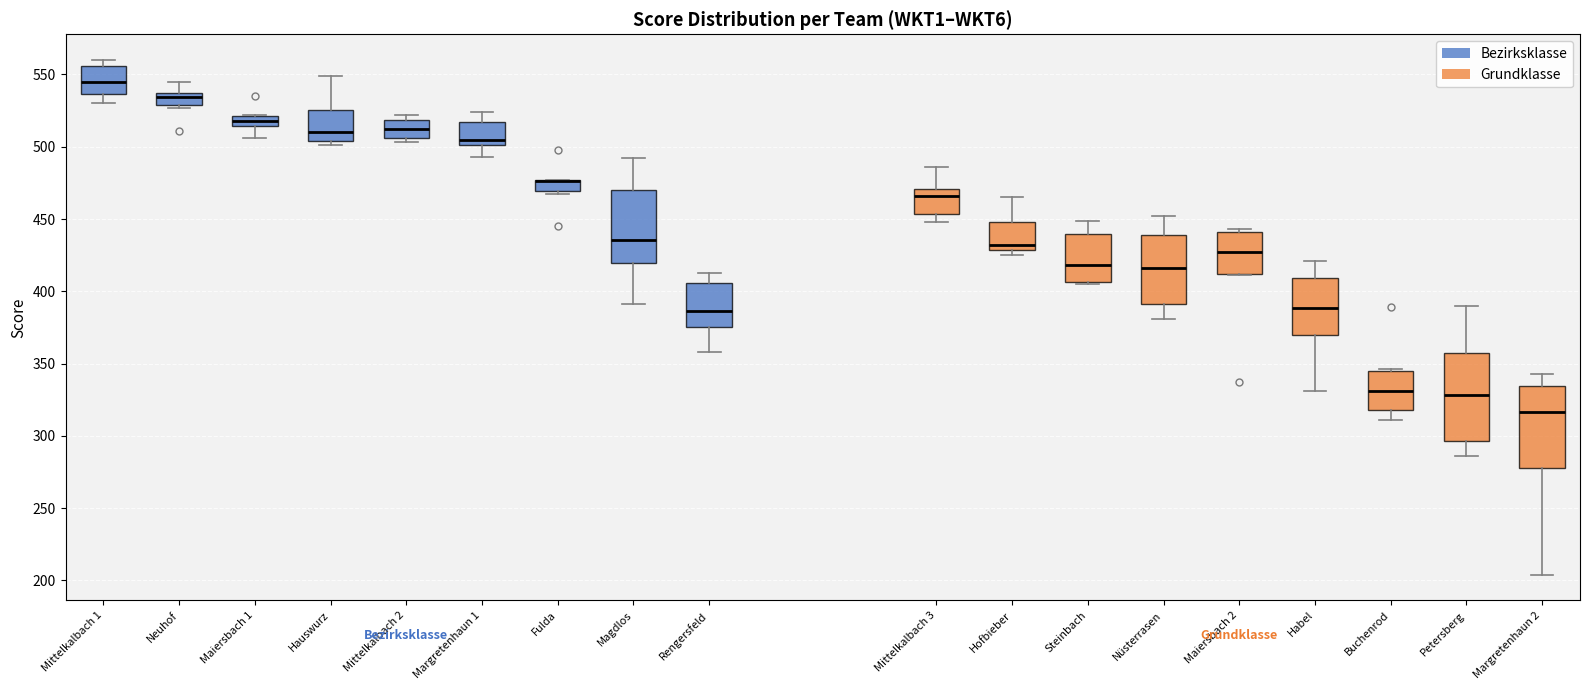

Where does the upper whisker of the box for Margretenhaun 2 end on the y-axis? The values are not printed on the chart, so give them approximately, as read against the axis.

345